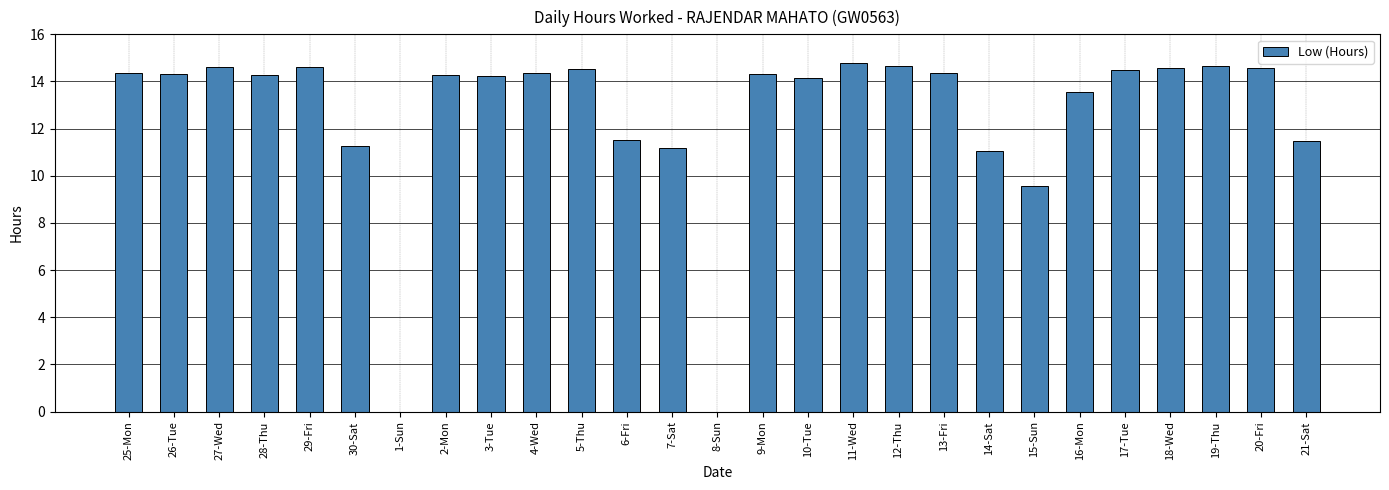

What is the sum of all values?

339.6